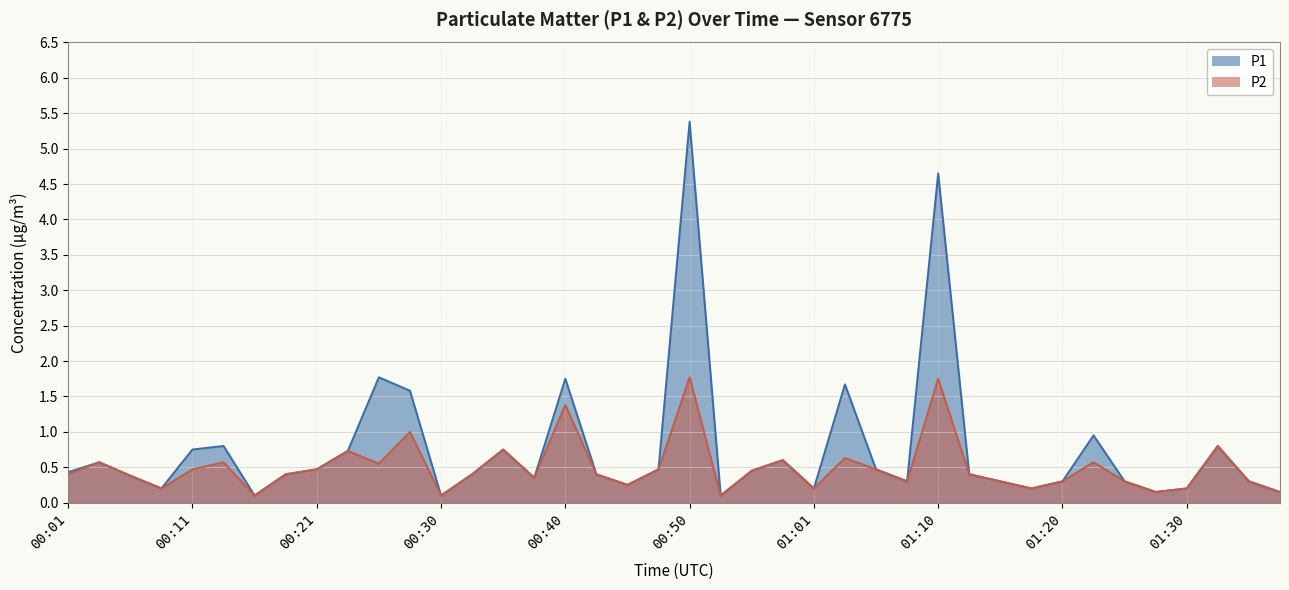

Reading right to left, extract all data points from this chart.

P1: 0.1	0.3	0.8	0.2	0.1	0.3	0.9	0.3	0.2	0.3	0.4	4.7	0.3	0.5	1.7	0.2	0.6	0.5	0.1	5.4	0.5	0.2	0.4	1.8	0.3	0.8	0.4	0.1	1.6	1.8	0.7	0.5	0.4	0.1	0.8	0.8	0.2	0.4	0.6	0.4
P2: 0.1	0.3	0.8	0.2	0.1	0.3	0.6	0.3	0.2	0.3	0.4	1.8	0.3	0.5	0.6	0.2	0.6	0.5	0.1	1.8	0.5	0.2	0.4	1.4	0.3	0.8	0.4	0.1	1.0	0.6	0.7	0.5	0.4	0.1	0.6	0.5	0.2	0.4	0.6	0.4